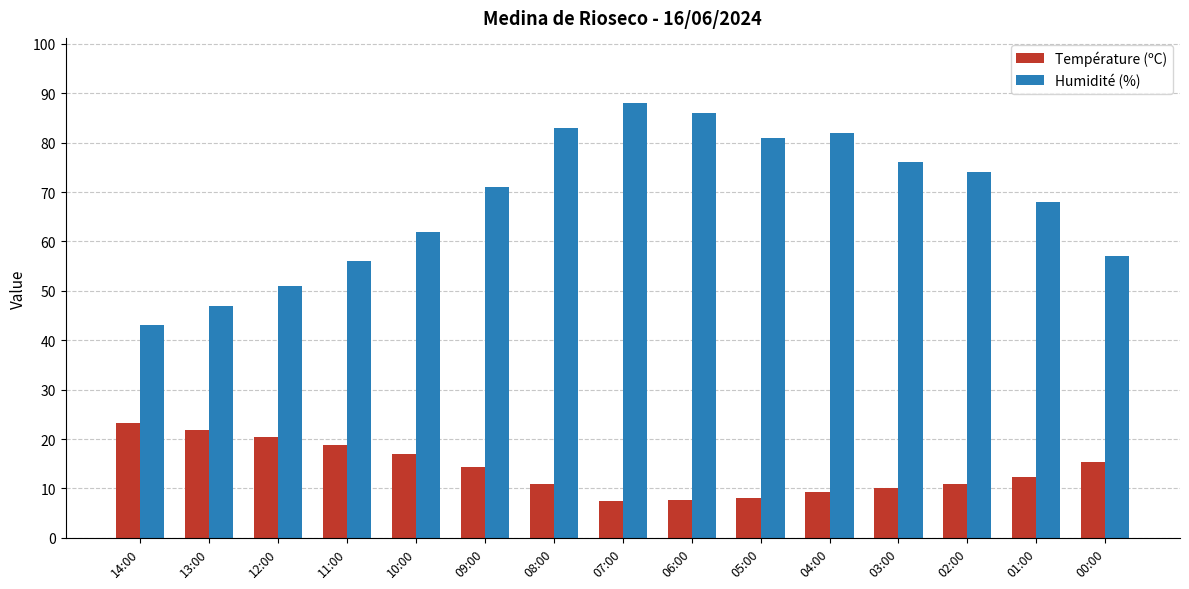

At 06:00, list the series in order from largest to smallest.

Humidité (%), Température (ºC)